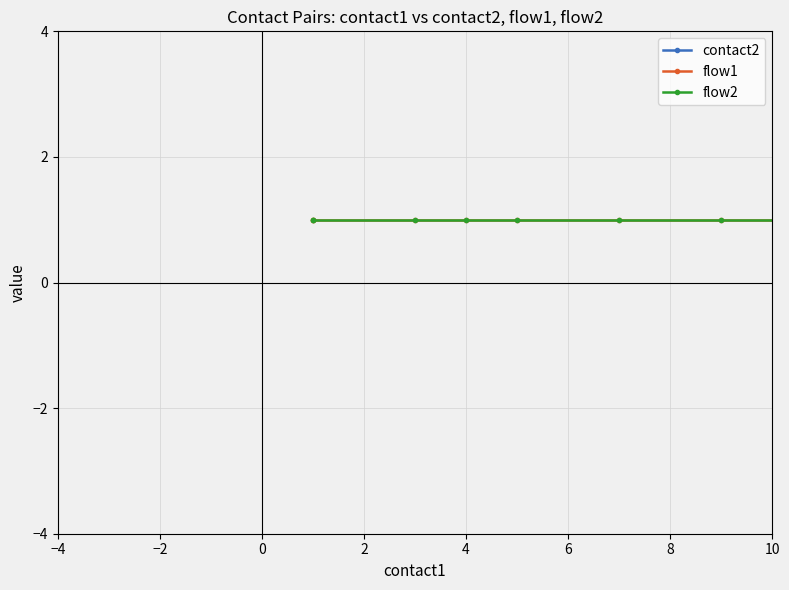

True or false: flow1 has a value of 1 at 10.

False